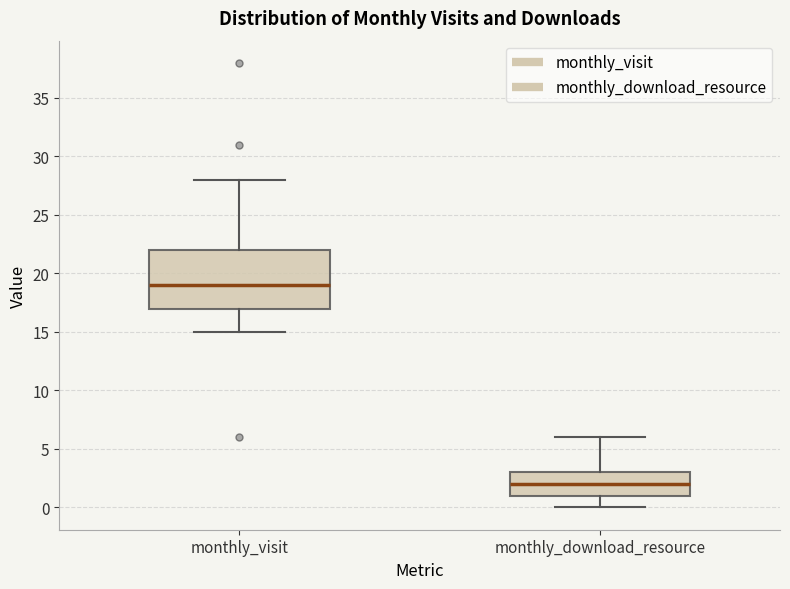

Which box's median line is the lowest?

monthly_download_resource